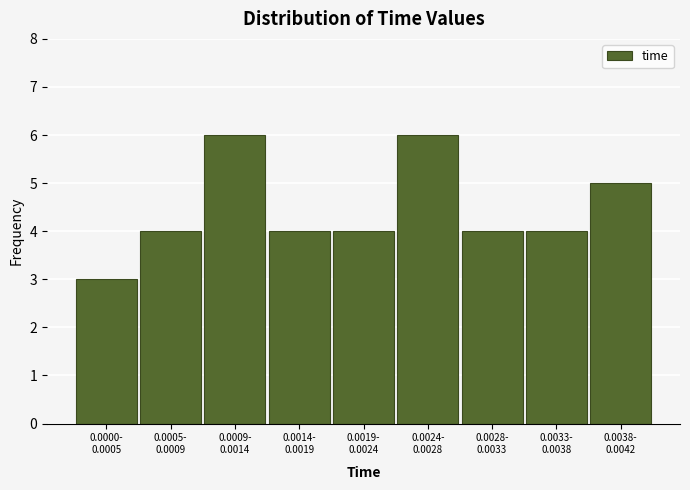

Reading left to right, list all the values displayed in this chart.

3	4	6	4	4	6	4	4	5